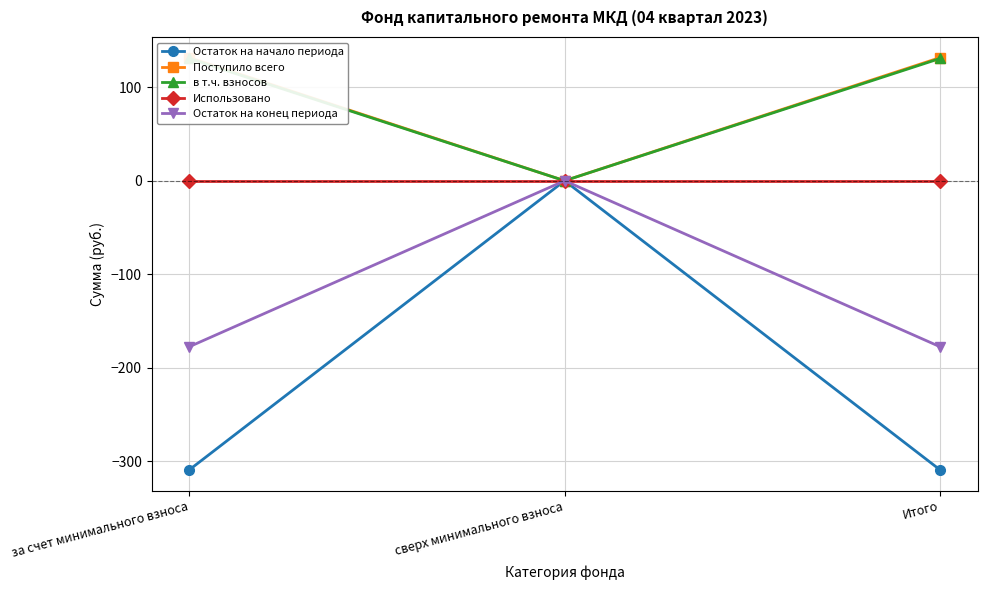

Does the chart have visible grid lines?

Yes